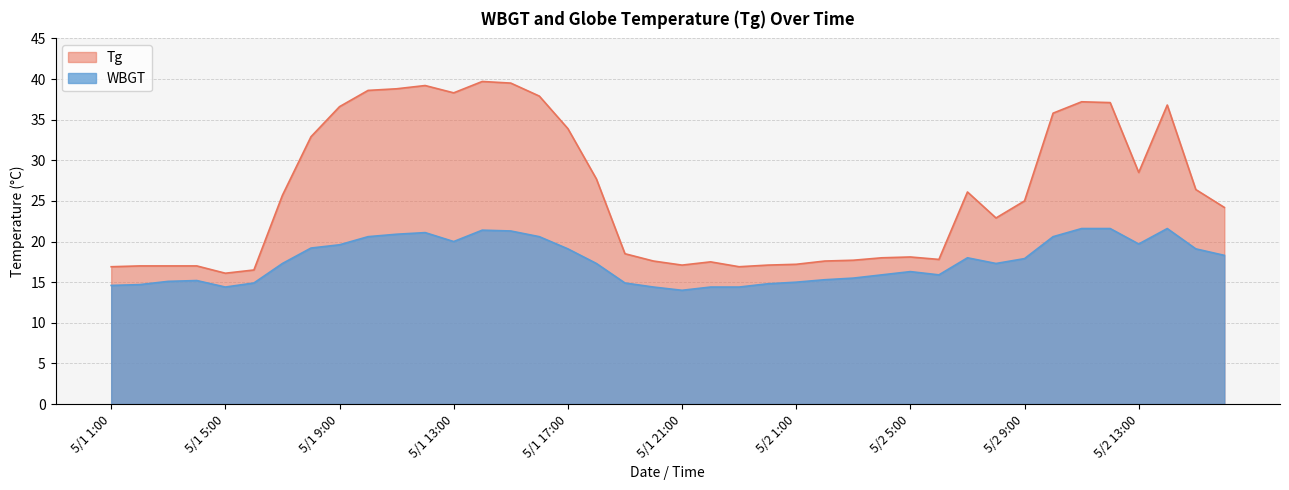

Reading left to right, list all the values displayed in this chart.

WBGT: 5/1 1:00=14.6	5/1 2:00=14.7	5/1 3:00=15.1	5/1 4:00=15.2	5/1 5:00=14.4	5/1 6:00=14.9	5/1 7:00=17.3	5/1 8:00=19.2	5/1 9:00=19.6	5/1 10:00=20.6	5/1 11:00=20.9	5/1 12:00=21.1	5/1 13:00=20.0	5/1 14:00=21.4	5/1 15:00=21.3	5/1 16:00=20.6	5/1 17:00=19.1	5/1 18:00=17.3	5/1 19:00=14.9	5/1 20:00=14.4	5/1 21:00=14.0	5/1 22:00=14.4	5/1 23:00=14.4	5/1 24:00=14.8	5/2 1:00=15.0	5/2 2:00=15.3	5/2 3:00=15.5	5/2 4:00=15.9	5/2 5:00=16.3	5/2 6:00=15.9	5/2 7:00=18.0	5/2 8:00=17.3	5/2 9:00=17.9	5/2 10:00=20.6	5/2 11:00=21.6	5/2 12:00=21.6	5/2 13:00=19.7	5/2 14:00=21.6	5/2 15:00=19.1	5/2 16:00=18.3
Tg: 5/1 1:00=16.9	5/1 2:00=17.0	5/1 3:00=17.0	5/1 4:00=17.0	5/1 5:00=16.1	5/1 6:00=16.5	5/1 7:00=25.7	5/1 8:00=32.9	5/1 9:00=36.6	5/1 10:00=38.6	5/1 11:00=38.8	5/1 12:00=39.2	5/1 13:00=38.3	5/1 14:00=39.7	5/1 15:00=39.5	5/1 16:00=37.9	5/1 17:00=33.9	5/1 18:00=27.7	5/1 19:00=18.5	5/1 20:00=17.6	5/1 21:00=17.1	5/1 22:00=17.5	5/1 23:00=16.9	5/1 24:00=17.1	5/2 1:00=17.2	5/2 2:00=17.6	5/2 3:00=17.7	5/2 4:00=18.0	5/2 5:00=18.1	5/2 6:00=17.8	5/2 7:00=26.1	5/2 8:00=22.9	5/2 9:00=25.0	5/2 10:00=35.8	5/2 11:00=37.2	5/2 12:00=37.1	5/2 13:00=28.5	5/2 14:00=36.8	5/2 15:00=26.4	5/2 16:00=24.2